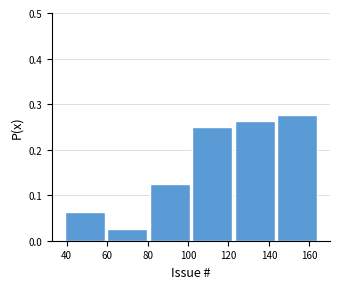

How tall is the bar that spans 123 to 144 on the x-axis? Neither the bar edges nor the heights are printed on the chart, so give them approximately, as read against the axes.

0.26